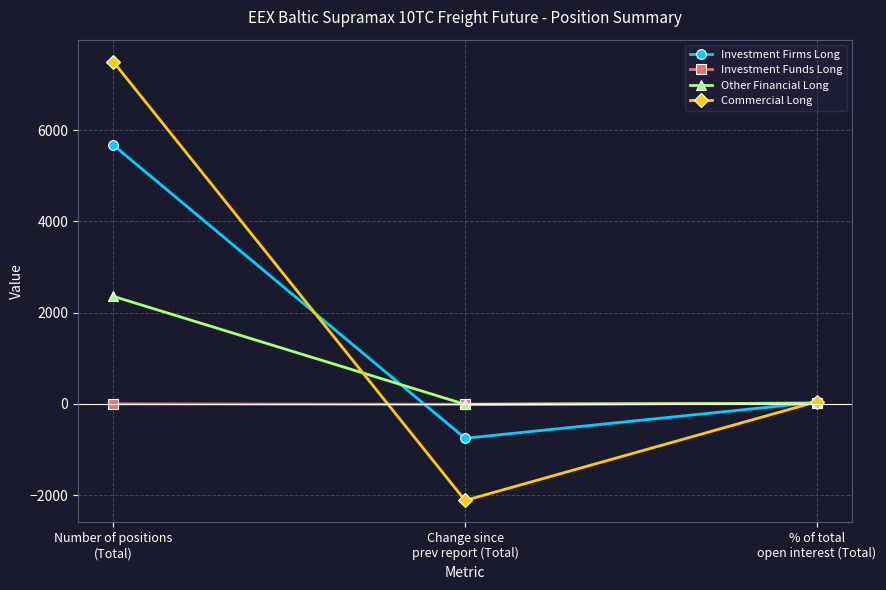

How many values in Commercial Long are above zero?

2